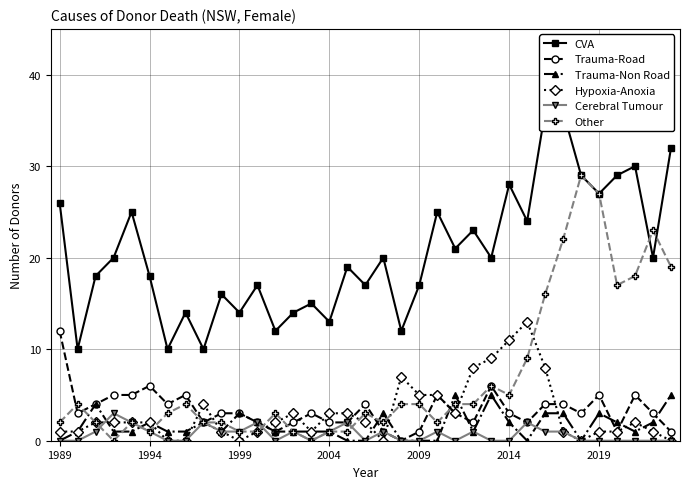

At how many categories does at least one series exceed 34?

2